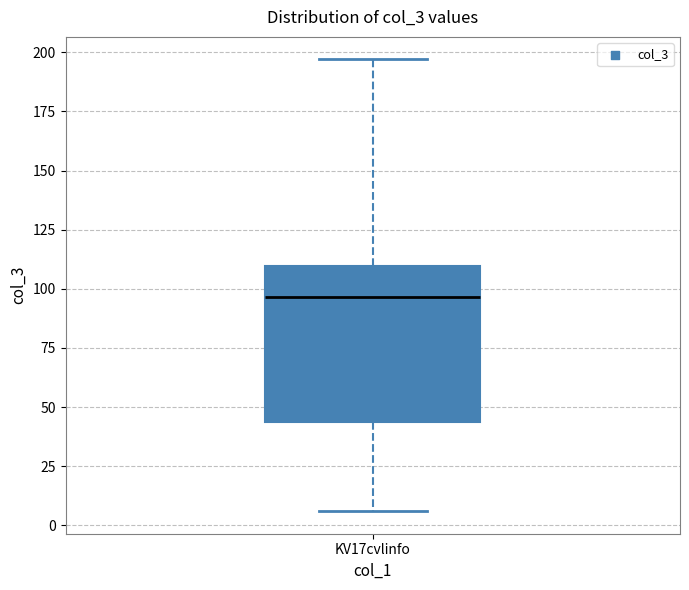

Where is the upper edge of the box for KV17cvlinfo on the y-axis? The values are not printed on the chart, so give them approximately, as read against the axis.

110